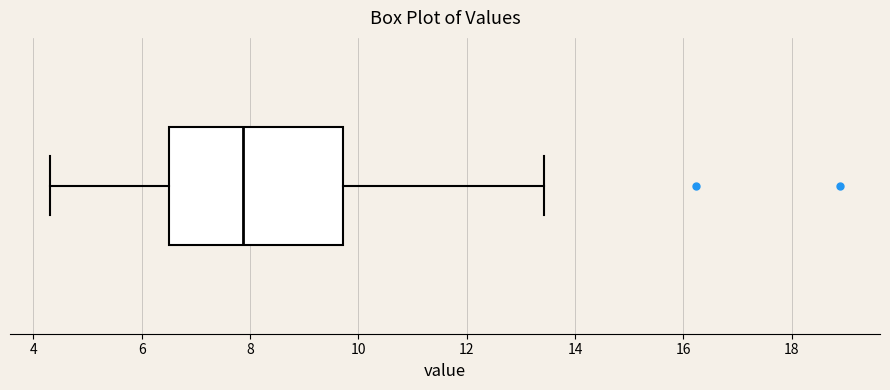

Transcribe this box plot: give where the median line is, the range the box spans, and where the two whiskers end, as read against the x-axis. The values are not printed on the chart, so give them approximately, as read against the axis.

median 7.8, box 6.6 to 9.8, whiskers 4.4 to 13.4